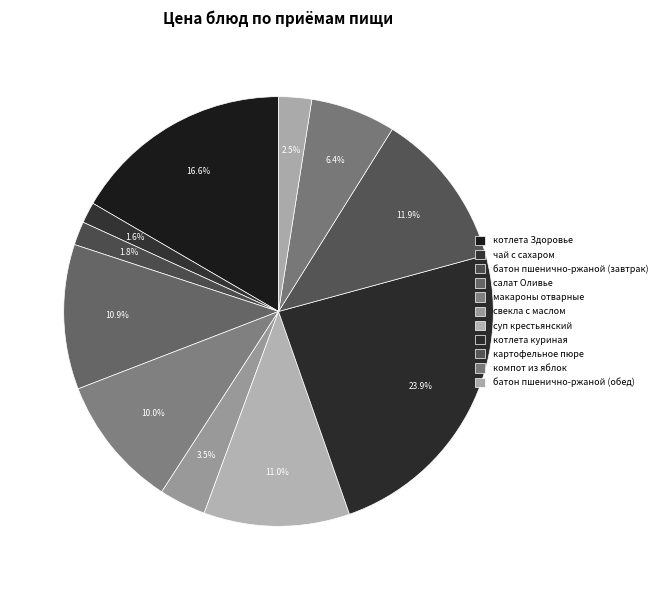

Combined, what portion of the pie is батон пшенично-ржаной (завтрак) and суп крестьянский?

12.8%